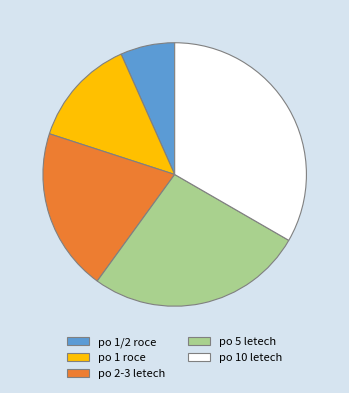

Is the sum of po 10 letech and po 2-3 letech greater than half?

Yes